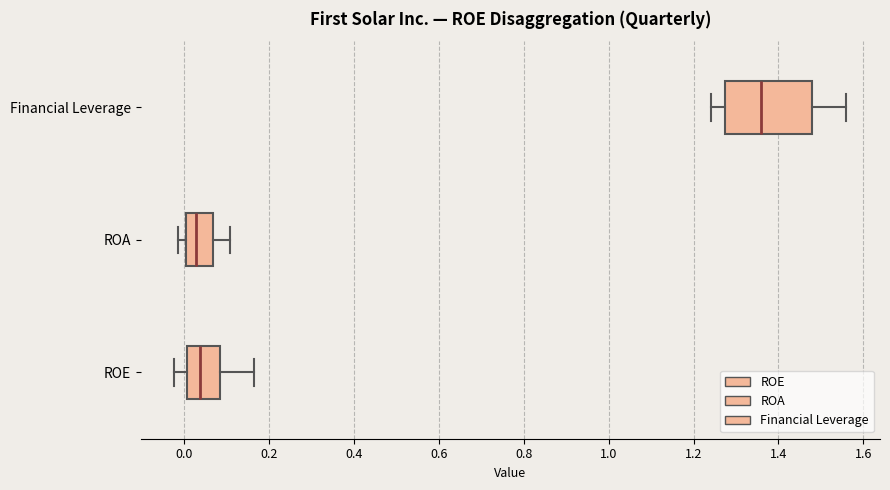

Where is the right edge of the box for ROA on the x-axis? The values are not printed on the chart, so give them approximately, as read against the axis.

0.06